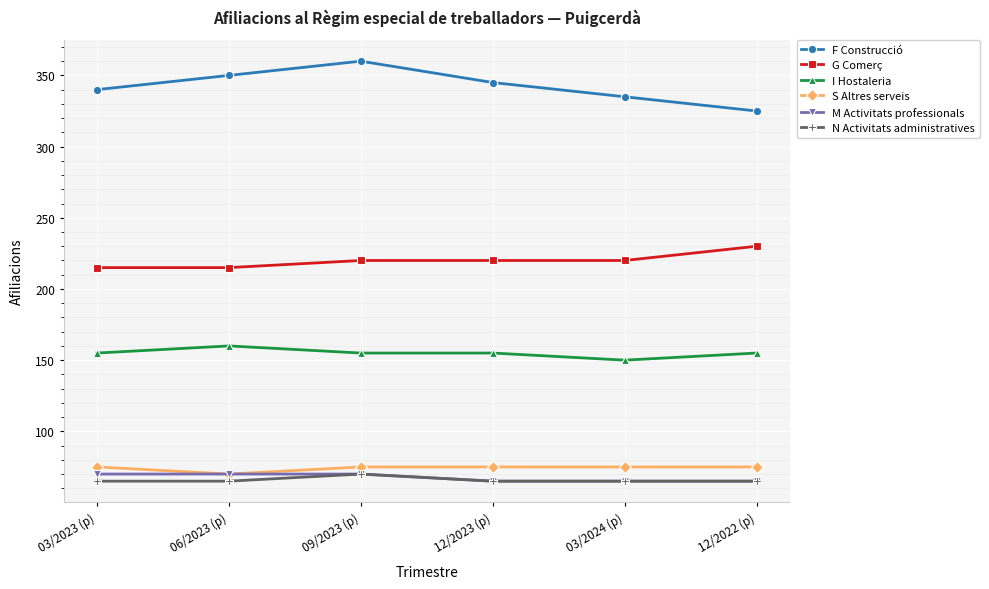

Which category has the highest value in the G Comerç series?

12/2022 (p)